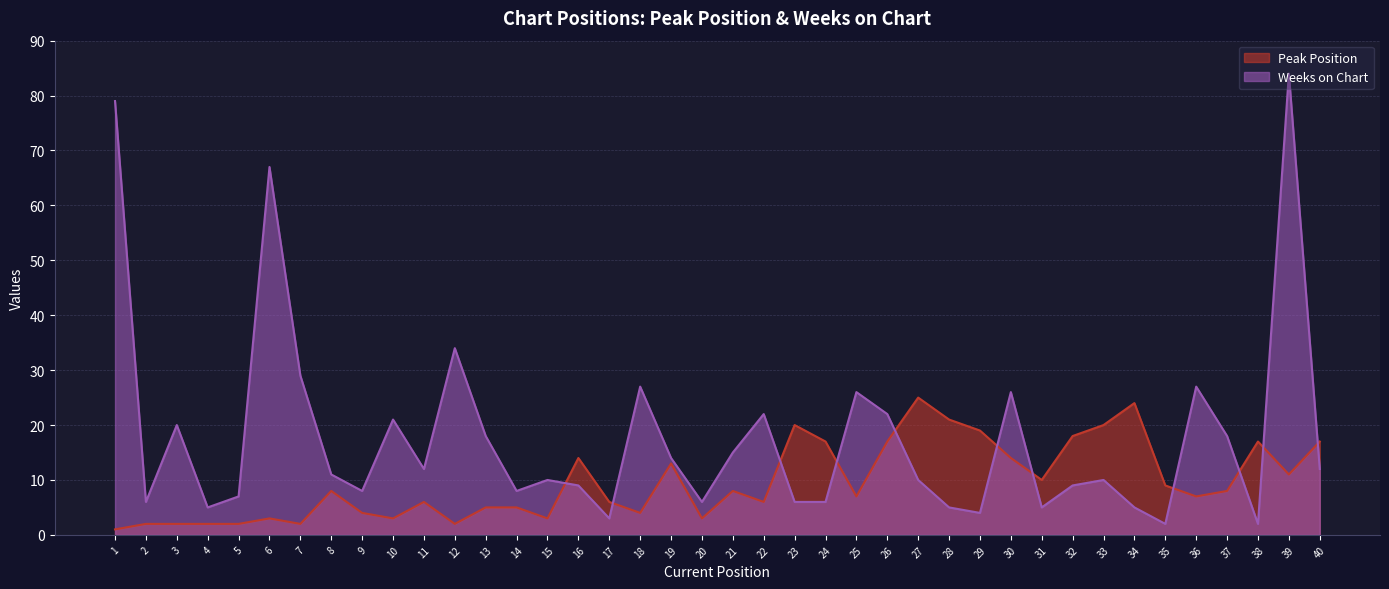

Rank the series by their average value, from lowest to highest.

Peak Position, Weeks on Chart